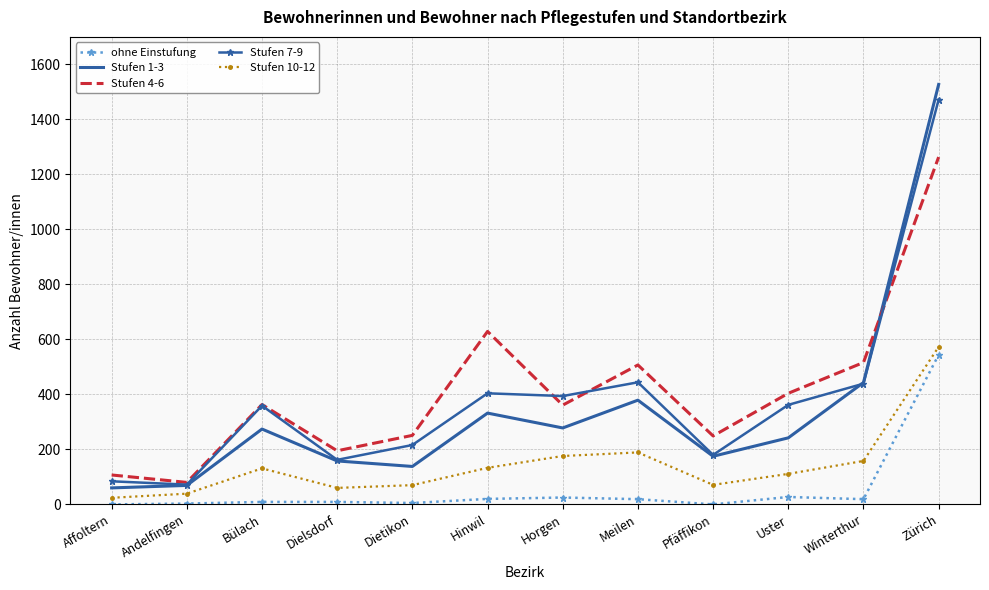

At which category is the sum across all series the highest?

Zürich